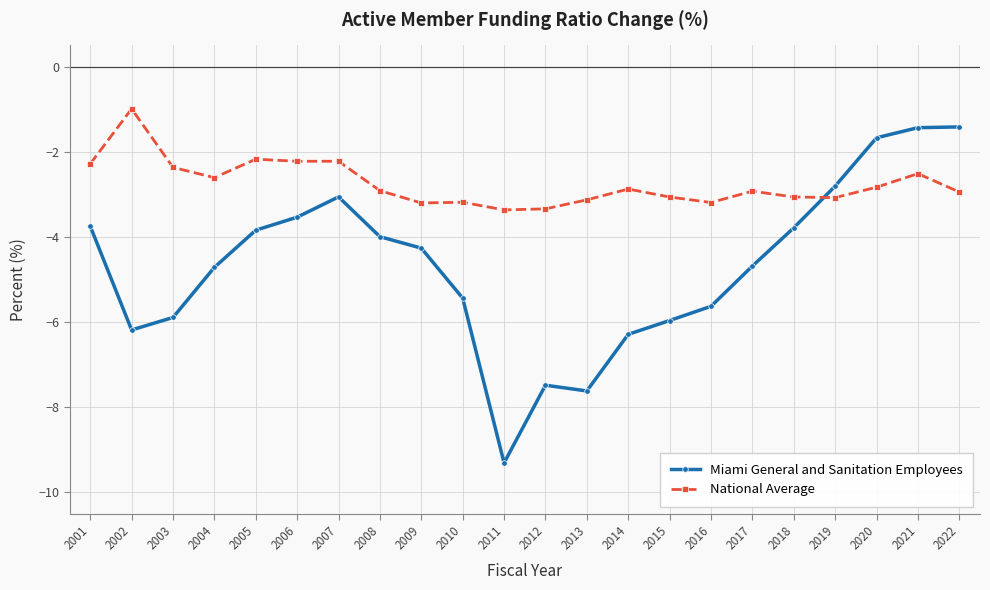

In National Average, how many points are higher than both neighbors (excluding endpoints)?

7